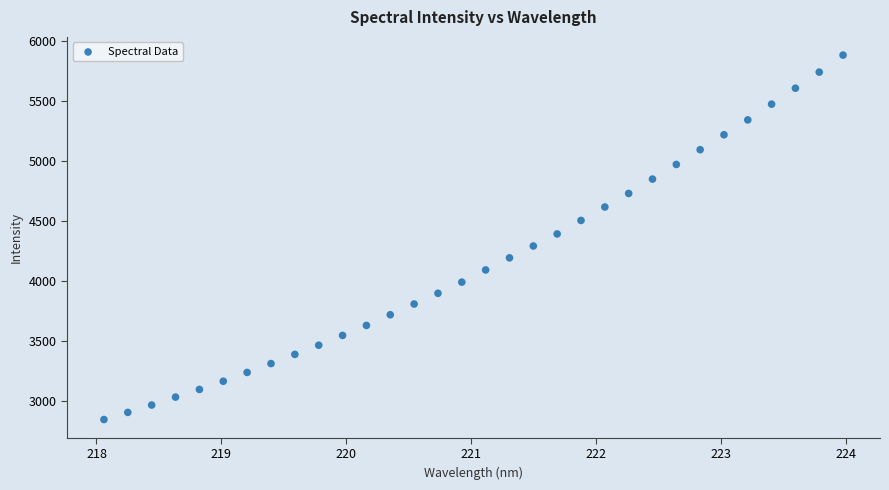

What is the range of X values (max minus min)?

5.9